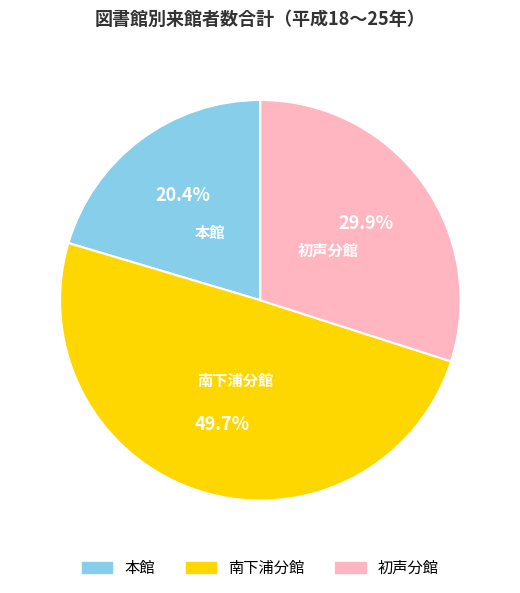

What is the total percentage of 南下浦分館 and 本館?

70.1%